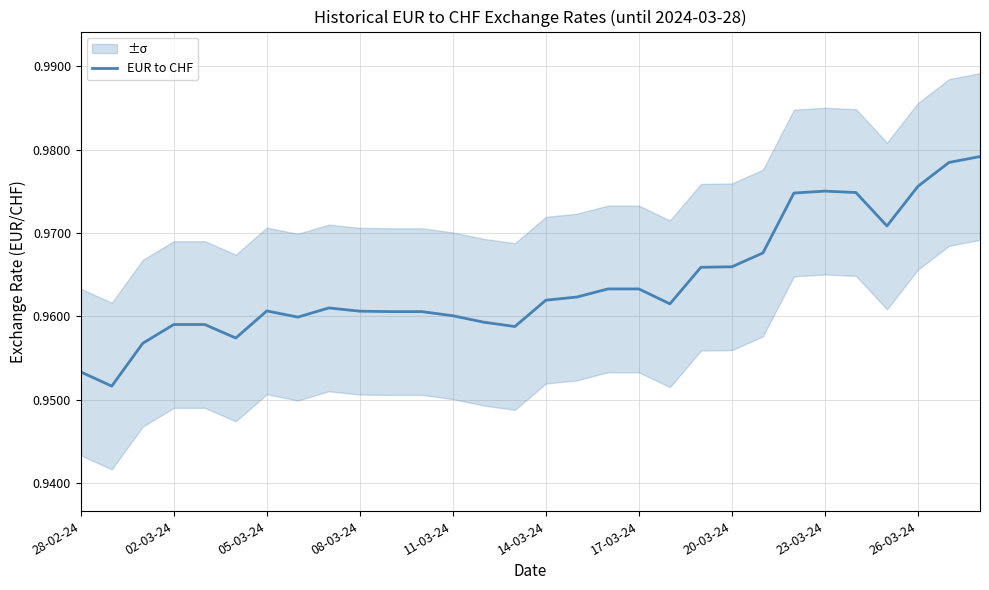

Is it true that the value at 28-02-24 is 1.0?

True